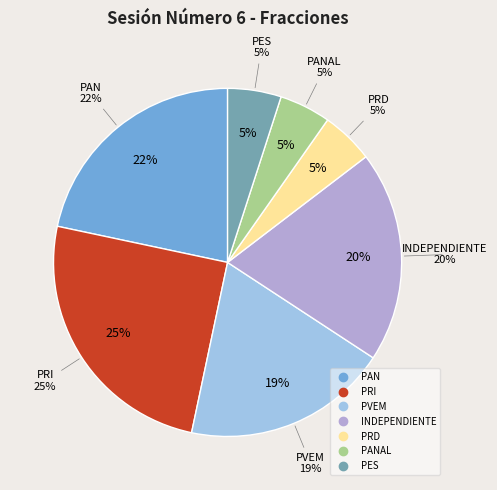

What is the smallest slice in the pie chart?

PANAL